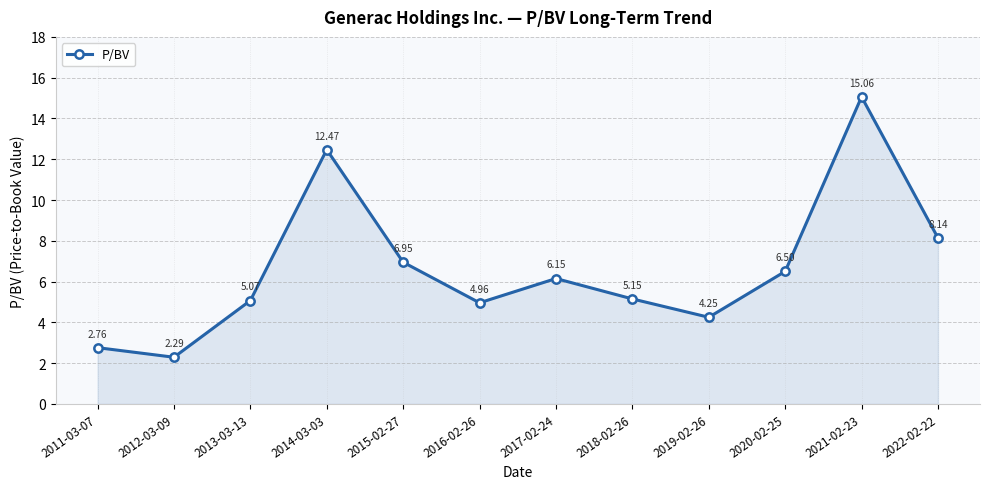

Where is the first local maximum?

2014-03-03